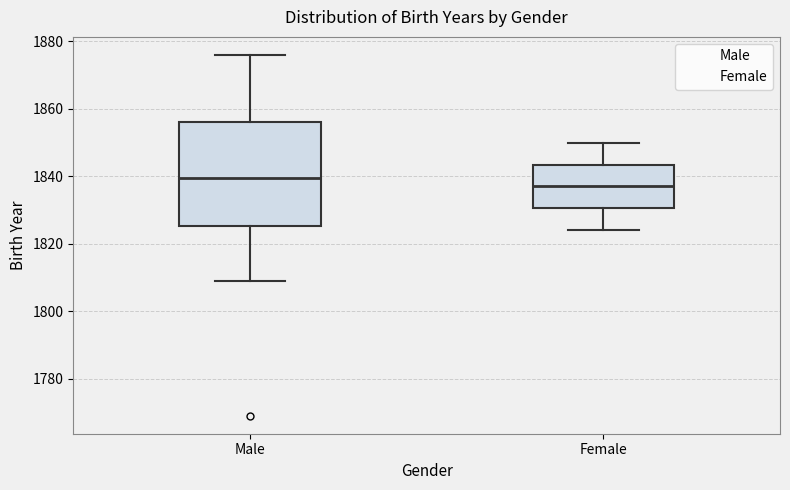

Reading left to right, read every box against the y-axis: the position of its median line, the range the box covers, and the ends of its whiskers. The values are not printed on the chart, so give them approximately, as read against the axis.

Male: median 1840, box 1826 to 1856, whiskers 1810 to 1876
Female: median 1838, box 1830 to 1844, whiskers 1824 to 1850